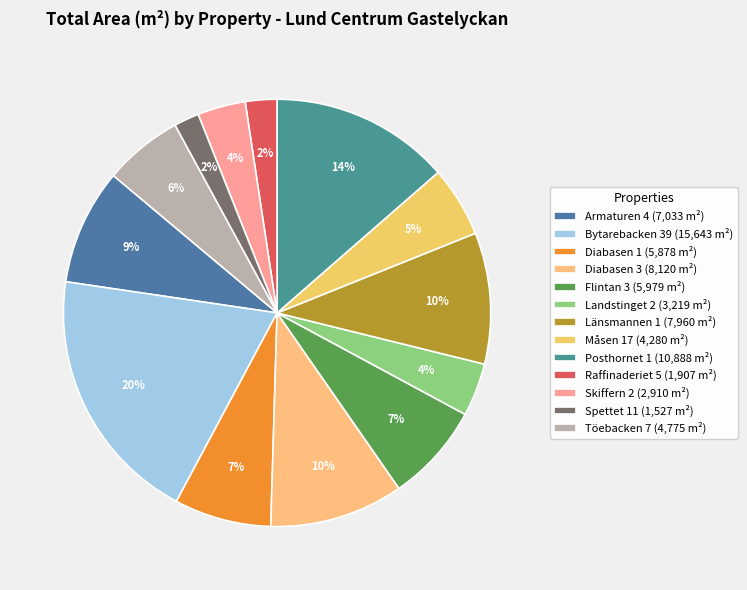

How many segments does this pie chart have?

13